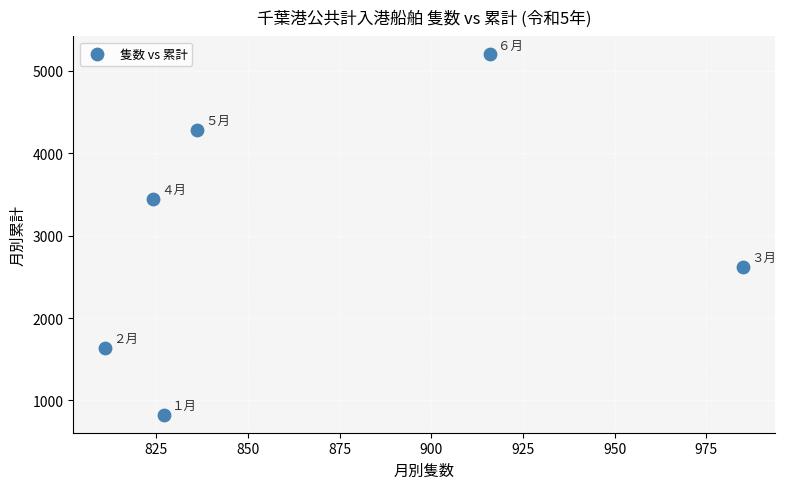

What is the average Y value?

3003